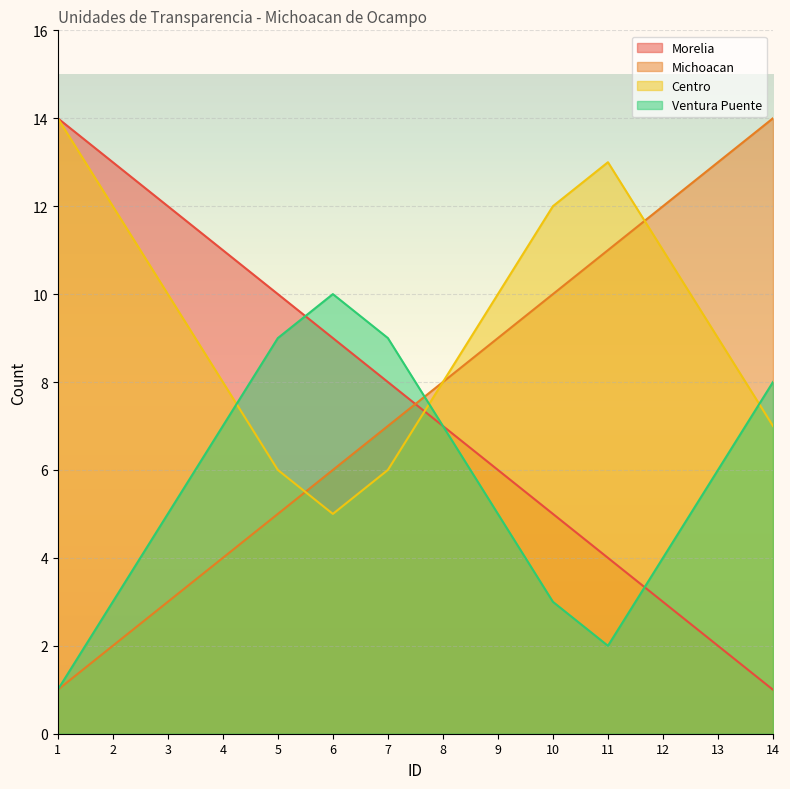

What are all the series names shown in the legend?

Morelia, Michoacan, Centro, Ventura Puente